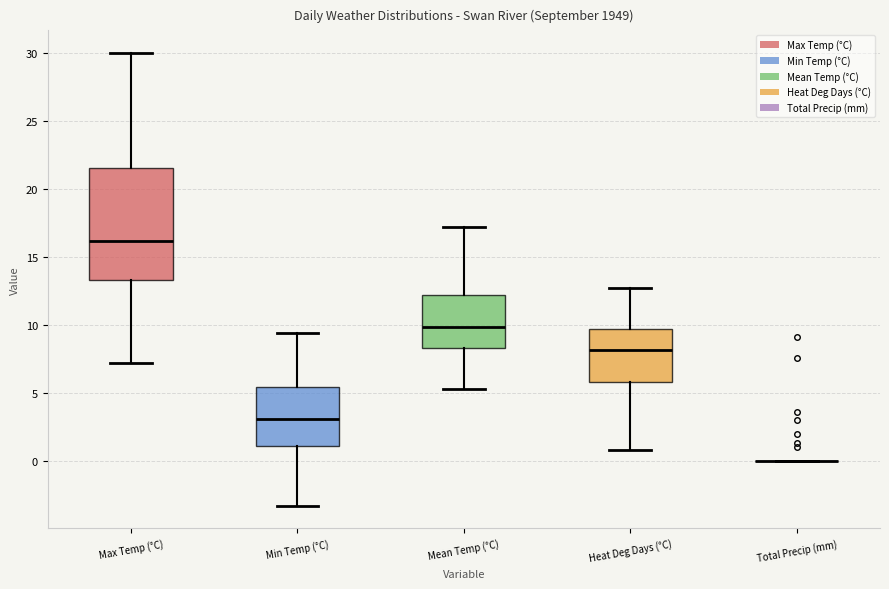

Reading left to right, transcribe this box plot: for each box, give where its median line is, the range the box spans, and where its two whiskers end, as read against the y-axis. The values are not printed on the chart, so give them approximately, as read against the axis.

Max Temp (°C): median 16.0, box 13.5 to 21.5, whiskers 7.0 to 30.0
Min Temp (°C): median 3.0, box 1.0 to 5.5, whiskers -3.5 to 9.5
Mean Temp (°C): median 10.0, box 8.5 to 12.0, whiskers 5.5 to 17.0
Heat Deg Days (°C): median 8.0, box 6.0 to 9.5, whiskers 1.0 to 12.5
Total Precip (mm): box collapsed to a line at 0.0, whiskers 0.0 to 0.0